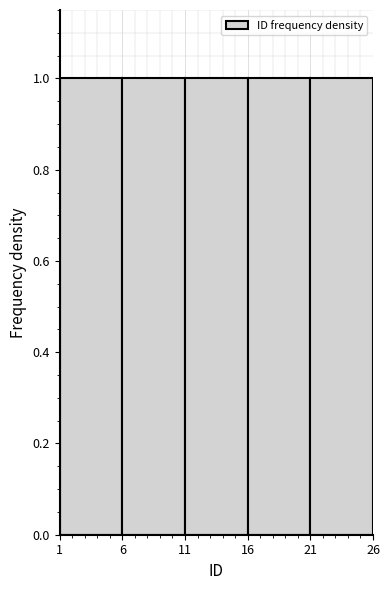

Reading left to right, transcribe this chart: for each bar, give the range it covers on the x-axis and its height. The values are not printed on the chart, so give them approximately, as read against the axis.

1 to 6: 1
6 to 11: 1
11 to 16: 1
16 to 21: 1
21 to 26: 1